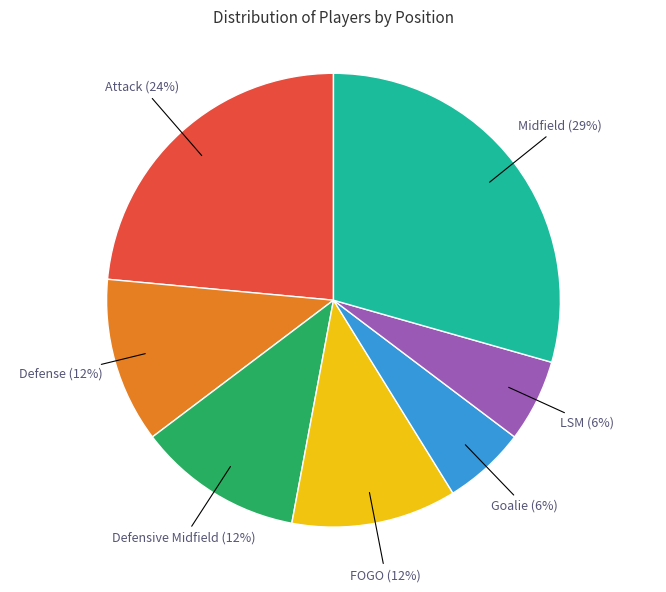

Does any single category account for the majority?

No